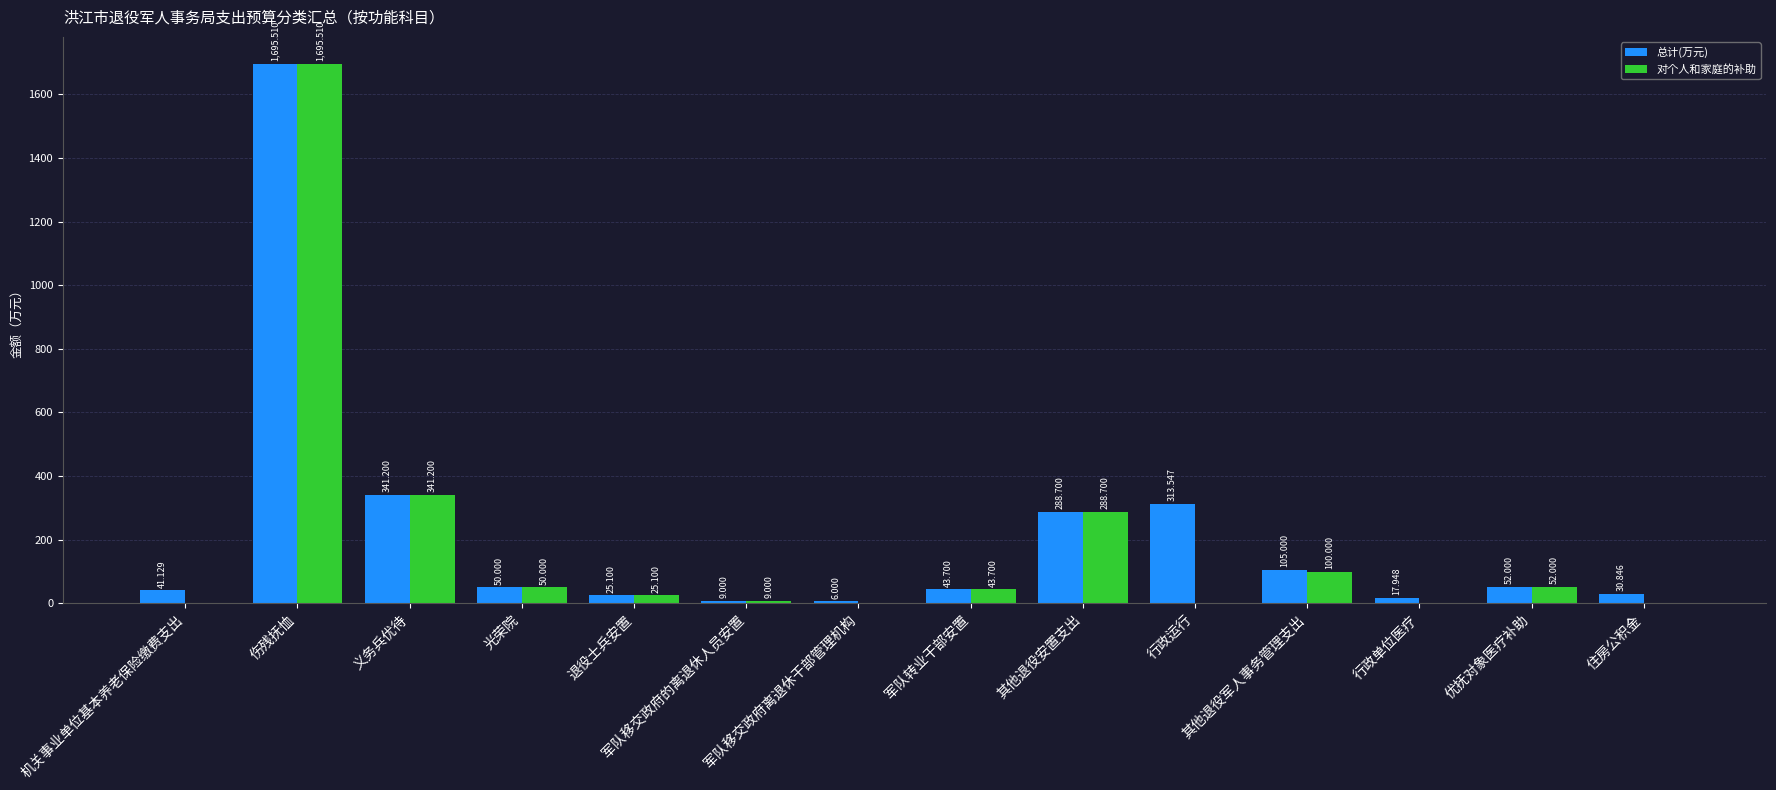

Which series has the largest total across all categories?

总计(万元)